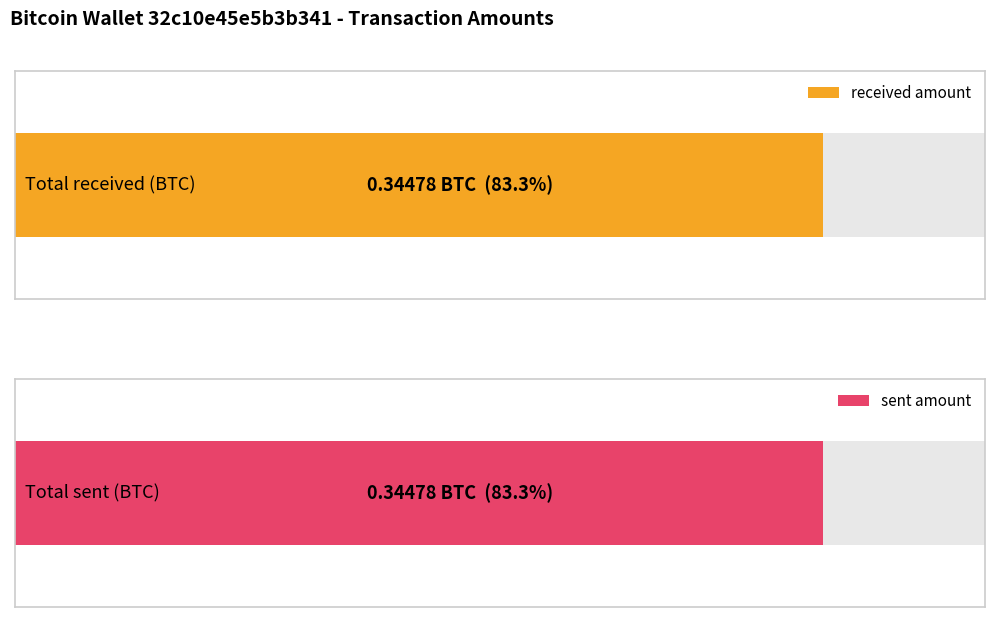

What is the sum of all sent amount values?

0.3